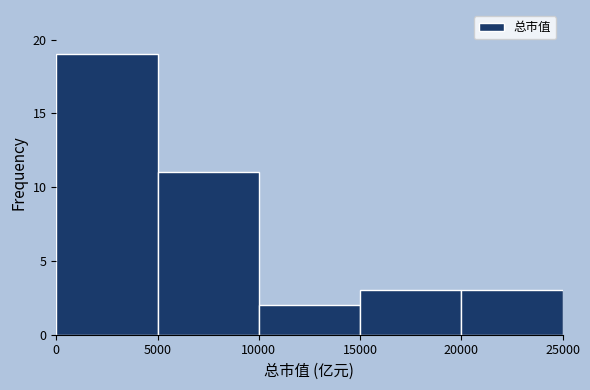

Reading left to right, list every bar in this chart as the range it spans on the x-axis followed by its height. The values are not printed on the chart, so give them approximately, as read against the axis.

0 to 5000: 19
5000 to 10000: 11
10000 to 15000: 2
15000 to 20000: 3
20000 to 25000: 3